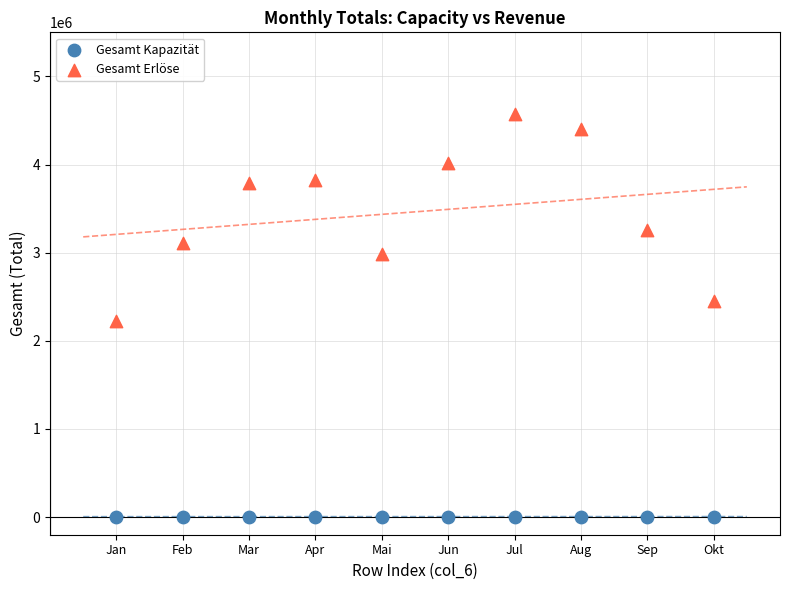

Which series has the largest Y range (max minus min)?

Gesamt Erlöse